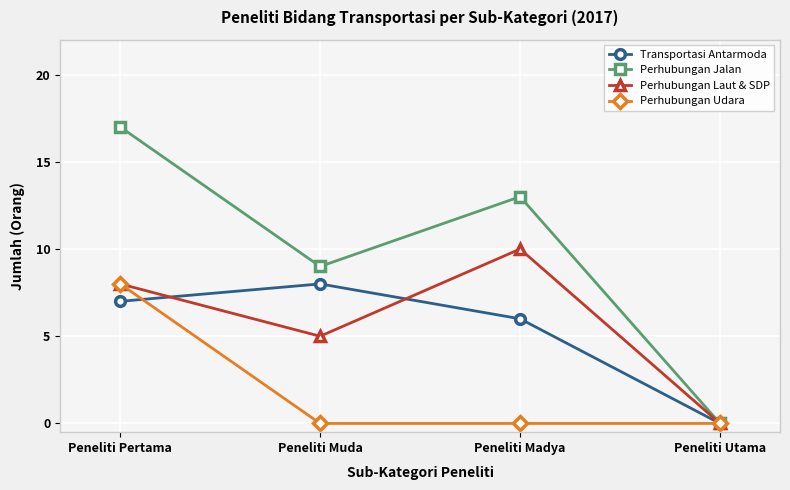

What is the label of the 2nd point from the left?

Peneliti Muda